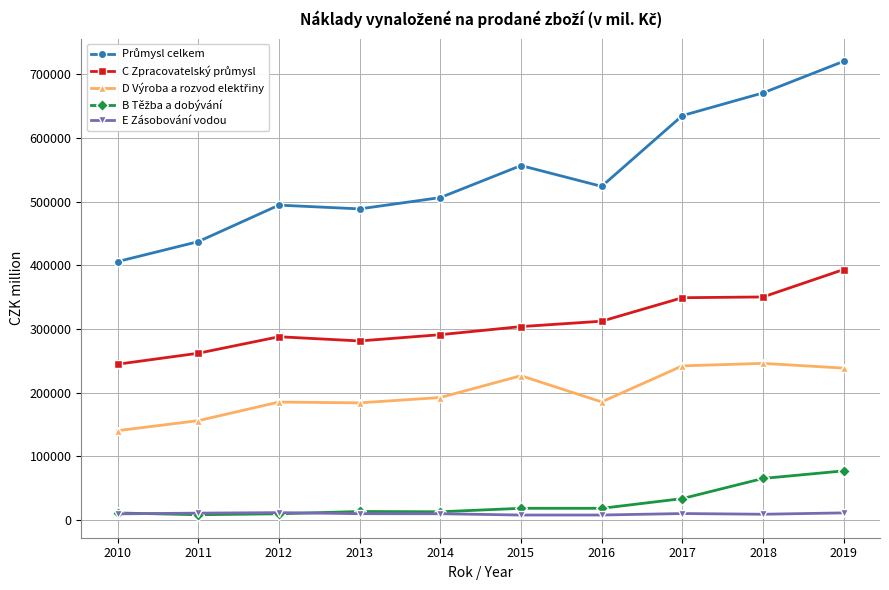

Count the number of categories in the chart.

10